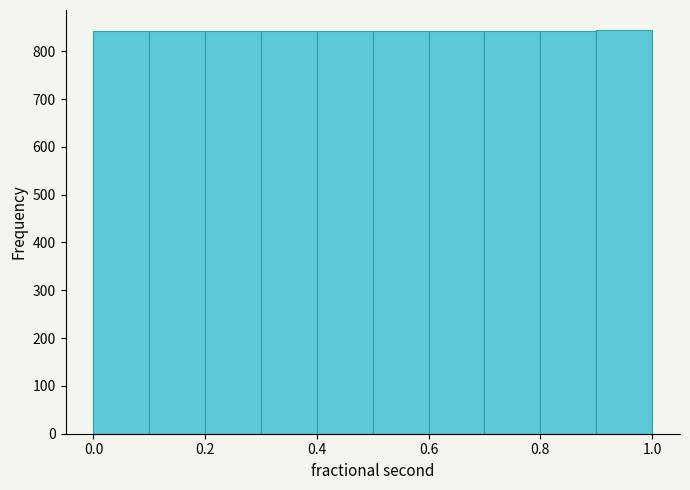

Reading left to right, transcribe this chart: for each bar, give the range it covers on the x-axis and its height. Neither the bar edges nor the heights are printed on the chart, so give them approximately, as read against the axes.

0.0 to 0.1: 840
0.1 to 0.2: 840
0.2 to 0.3: 840
0.3 to 0.4: 840
0.4 to 0.5: 840
0.5 to 0.6: 840
0.6 to 0.7: 840
0.7 to 0.8: 840
0.8 to 0.9: 840
0.9 to 1.0: 840